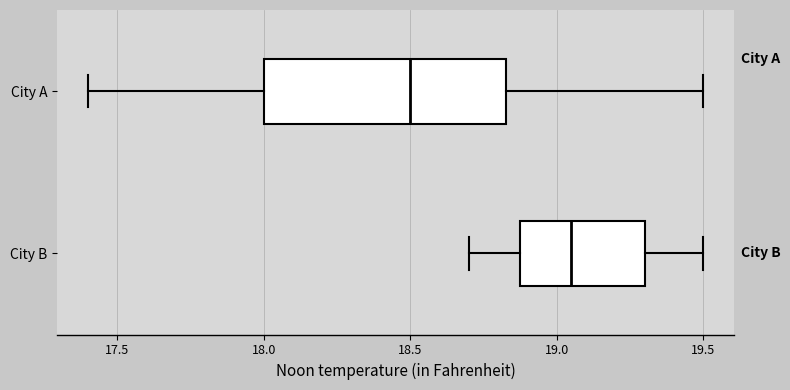

Where does the median line of the box for City A sit on the x-axis? The values are not printed on the chart, so give them approximately, as read against the axis.

18.50